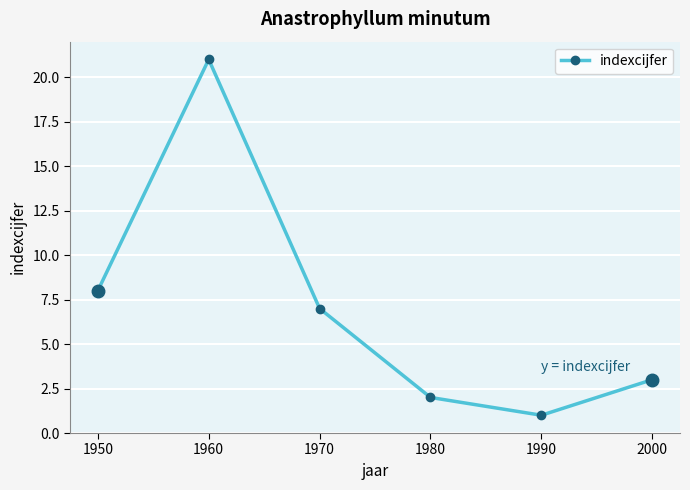

At which label does the data first exceed 7?

1950